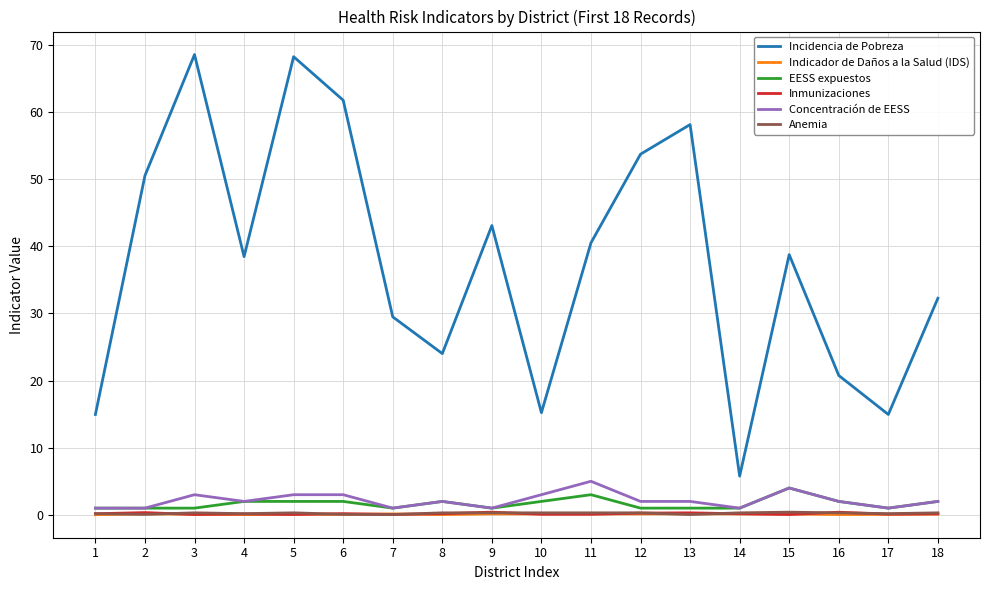

The Inmunizaciones series shows 0.1 at 5. True or false?

True